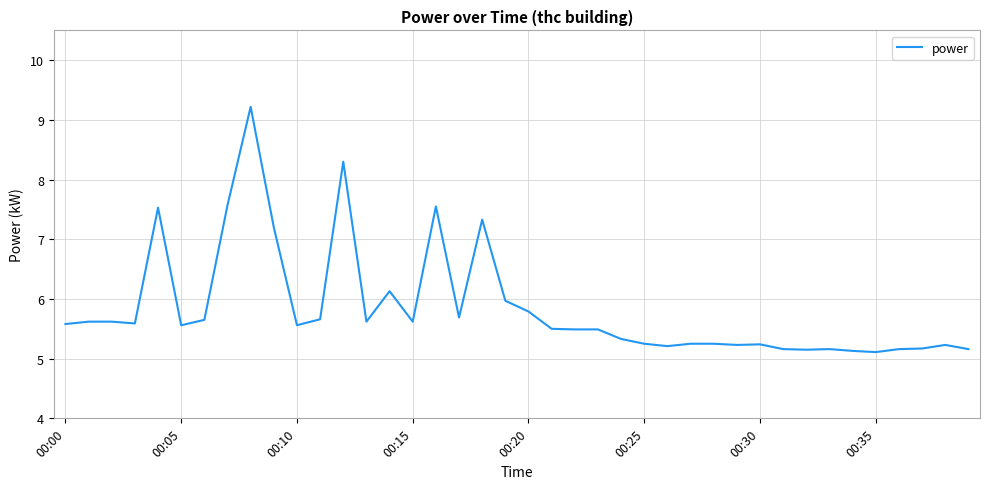

How many lines are shown in the chart?

1